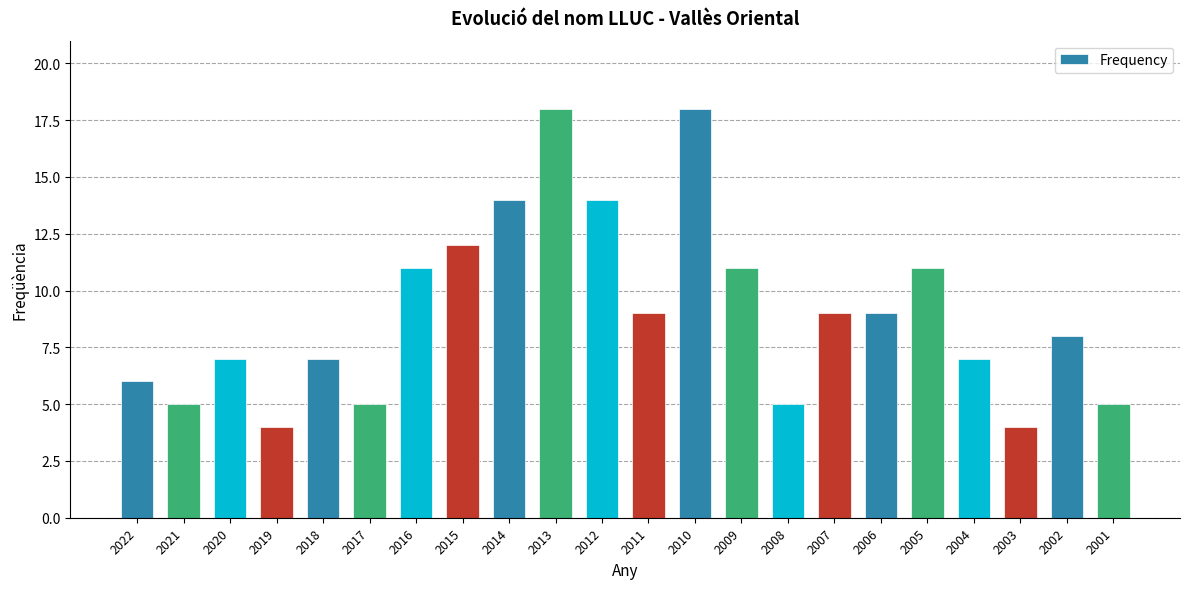

Reading right to left, transcribe all the data shown in this chart.

5	8	4	7	11	9	9	5	11	18	9	14	18	14	12	11	5	7	4	7	5	6